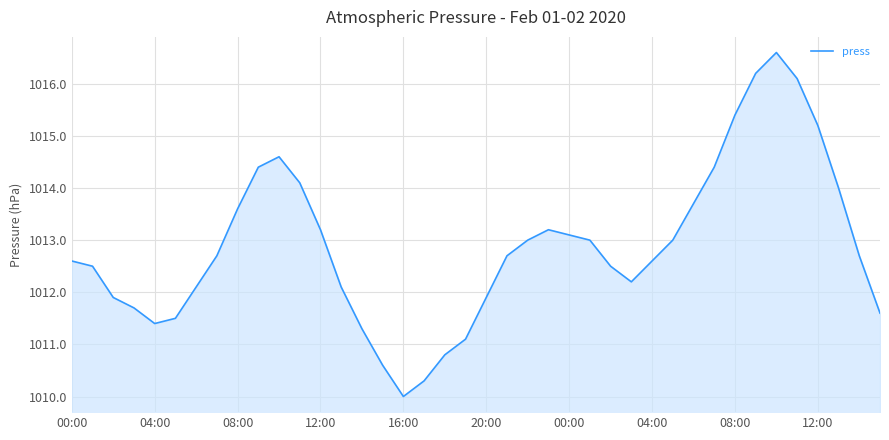

What is the smallest value displayed?

1010.0